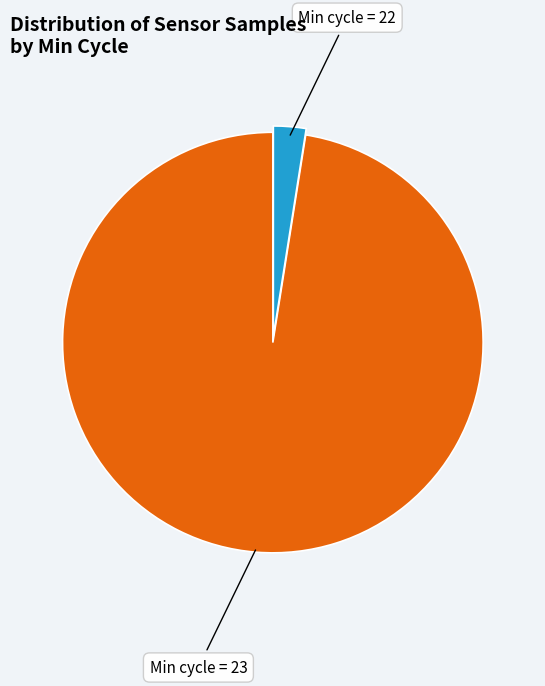

True or false: Min cycle = 22 accounts for 2% of the total.

True